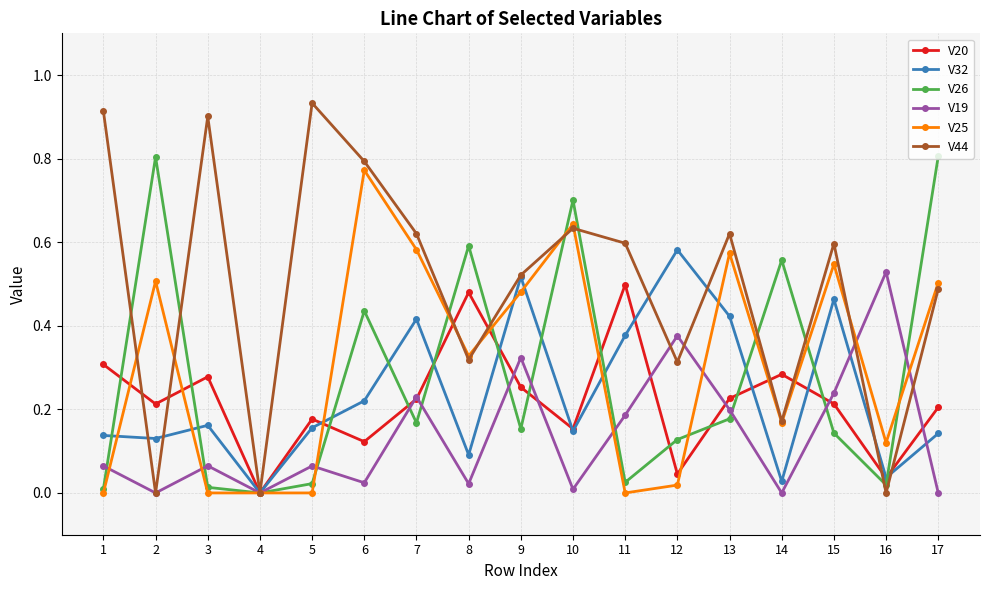

True or false: V19 has a value of 0.2 at 15.

True